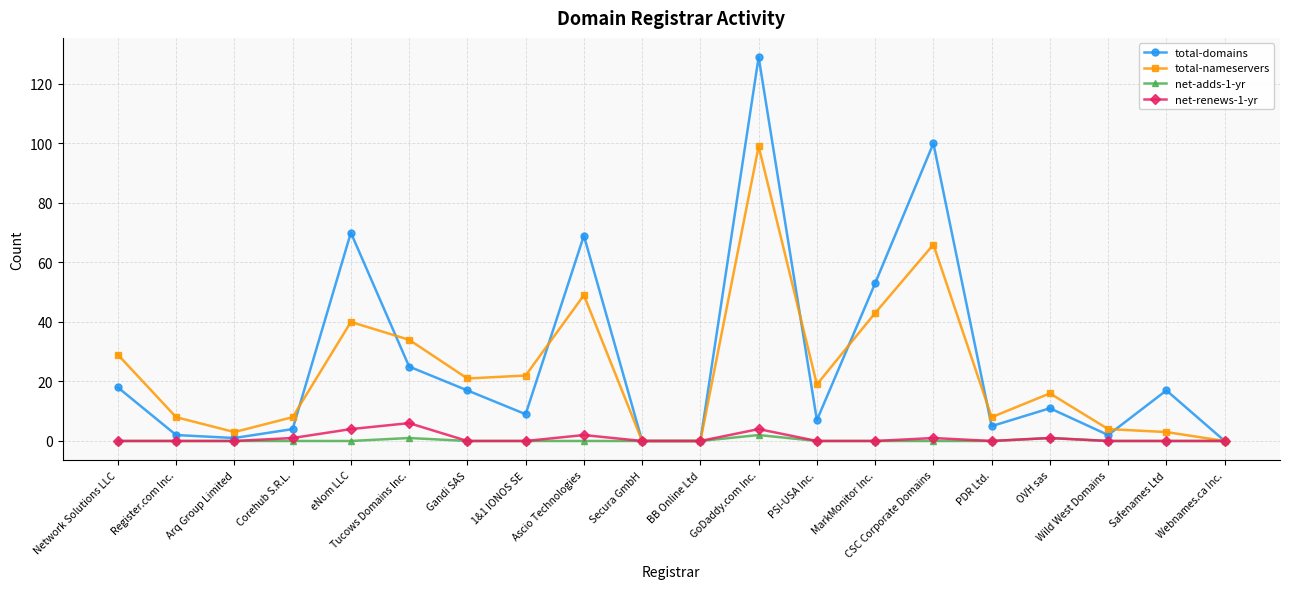

True or false: total-domains has a value of 27 at Network Solutions LLC.

False